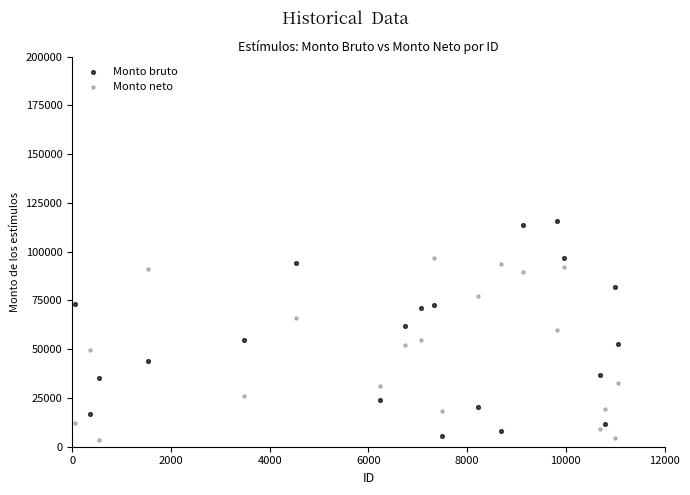

Across all data points, what is the range of X values (max minus min)?

10998.7